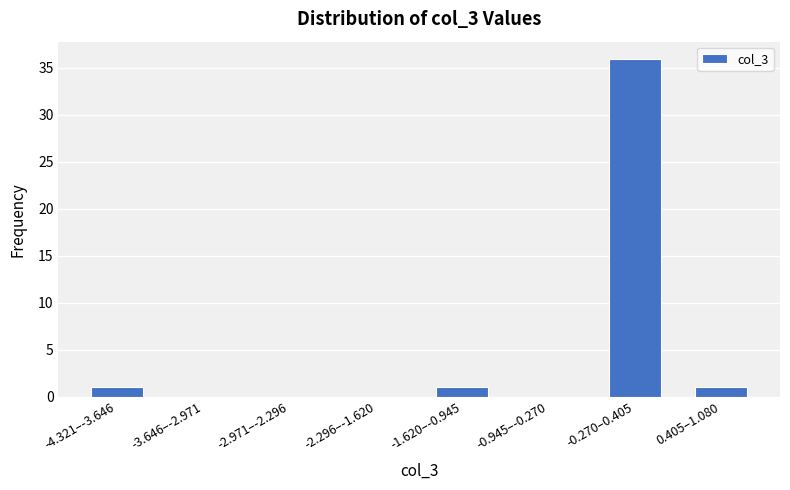

Reading left to right, list all the values displayed in this chart.

-4.321–-3.646=1	-3.646–-2.971=0	-2.971–-2.296=0	-2.296–-1.620=0	-1.620–-0.945=1	-0.945–-0.270=0	-0.270–0.405=36	0.405–1.080=1